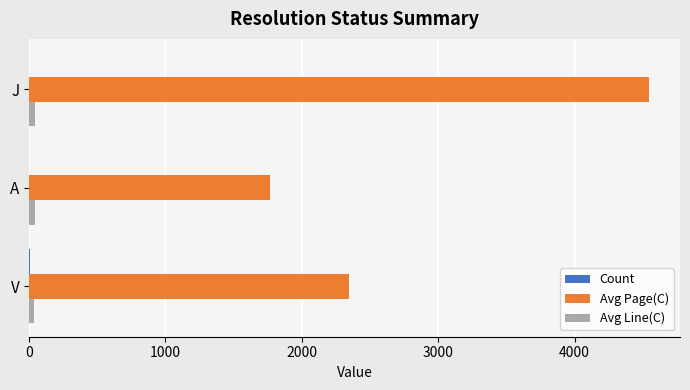

Which category has the highest value across all series?

J